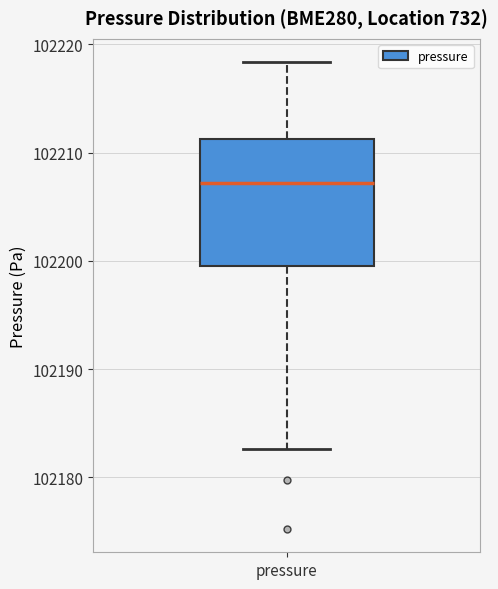

Transcribe this box plot: give where the median line is, the range the box spans, and where the two whiskers end, as read against the y-axis. The values are not printed on the chart, so give them approximately, as read against the axis.

median 102207, box 102200 to 102211, whiskers 102183 to 102218